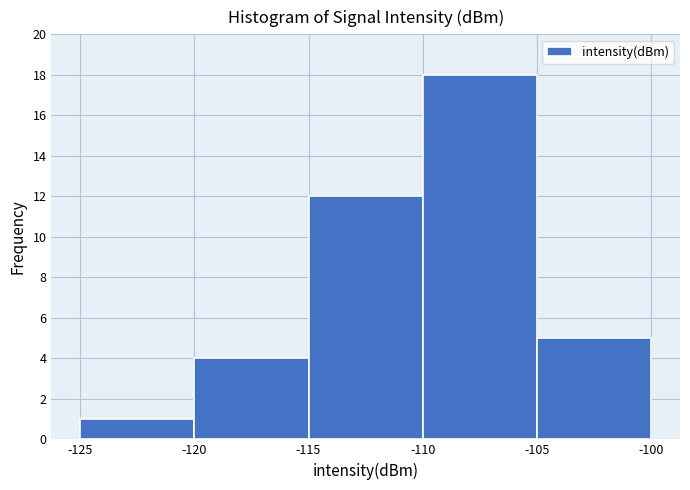

Which range on the x-axis has the tallest bar?

-110 to -105